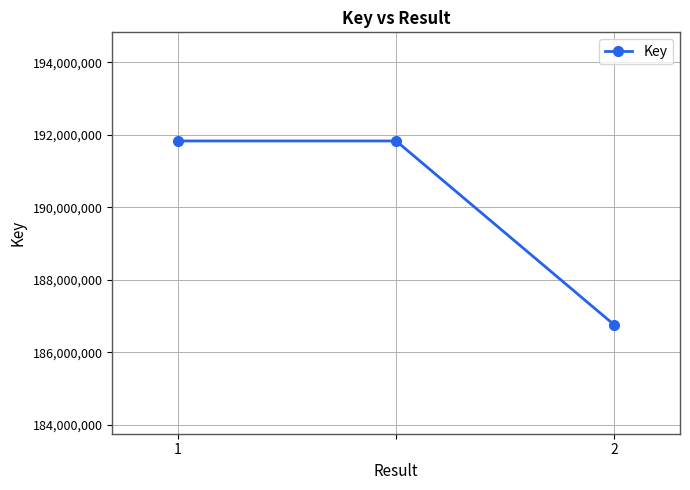

What is the maximum value shown in the chart?

191832875